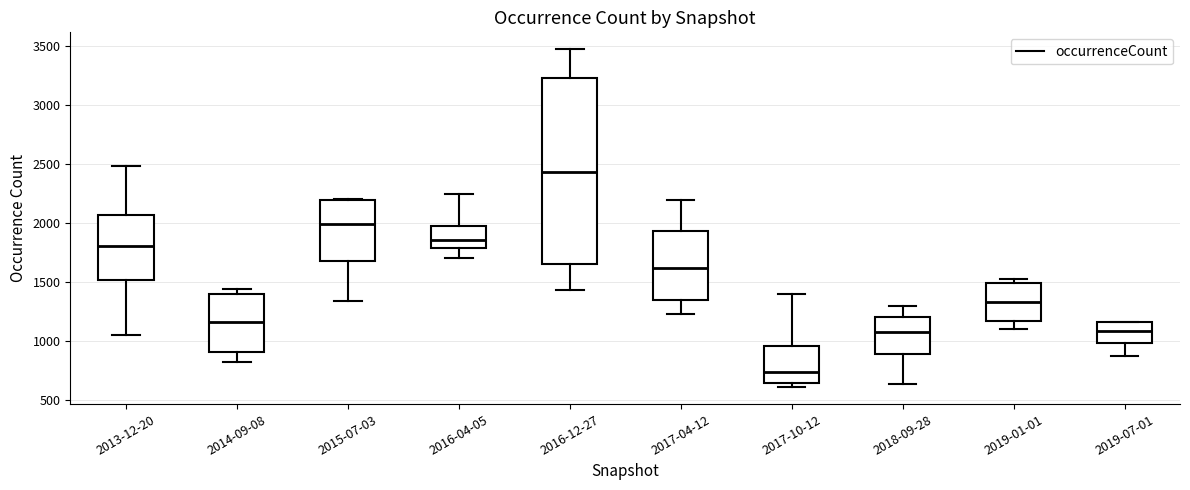

Reading left to right, read every box against the y-axis: the position of its median line, the range the box covers, and the ends of its whiskers. The values are not printed on the chart, so give them approximately, as read against the axis.

2013-12-20: median 1800, box 1500 to 2050, whiskers 1050 to 2500
2014-09-08: median 1150, box 900 to 1400, whiskers 800 to 1450
2015-07-03: median 2000, box 1700 to 2200, whiskers 1350 to 2200
2016-04-05: median 1850, box 1800 to 2000, whiskers 1700 to 2250
2016-12-27: median 2450, box 1650 to 3250, whiskers 1450 to 3500
2017-04-12: median 1600, box 1350 to 1950, whiskers 1250 to 2200
2017-10-12: median 750, box 650 to 950, whiskers 600 to 1400
2018-09-28: median 1050, box 900 to 1200, whiskers 650 to 1300
2019-01-01: median 1350, box 1150 to 1500, whiskers 1100 to 1500 (just above the box's upper edge)
2019-07-01: median 1100, box 1000 to 1150, whiskers 850 to 1150